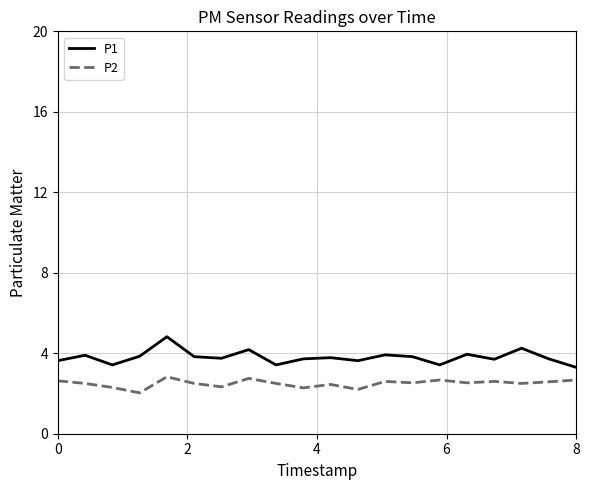

Which series has the largest total across all categories?

P1